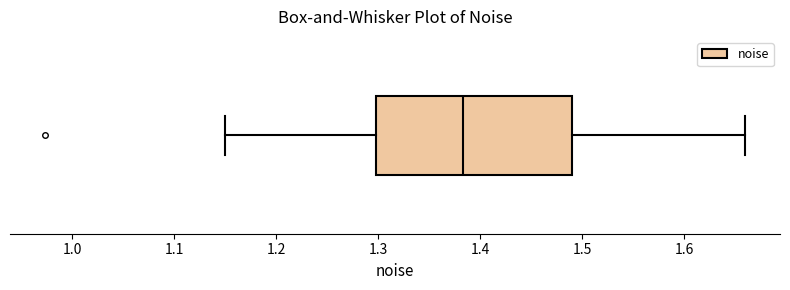

Read this box plot against the x-axis: the position of the median line, the range covered by the box, and the ends of both whiskers. The values are not printed on the chart, so give them approximately, as read against the axis.

median 1.38, box 1.30 to 1.49, whiskers 1.15 to 1.66